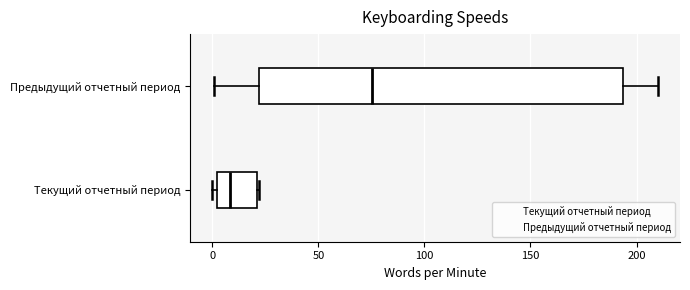

Reading bottom to top, transcribe this box plot: for each box, give where its median line is, the range the box spans, and where its two whiskers end, as read against the x-axis. The values are not printed on the chart, so give them approximately, as read against the axis.

Текущий отчетный период: median 10, box 0 to 20, whiskers 0 (just left of the box's left edge) to 20
Предыдущий отчетный период: median 75, box 20 to 195, whiskers 0 to 210